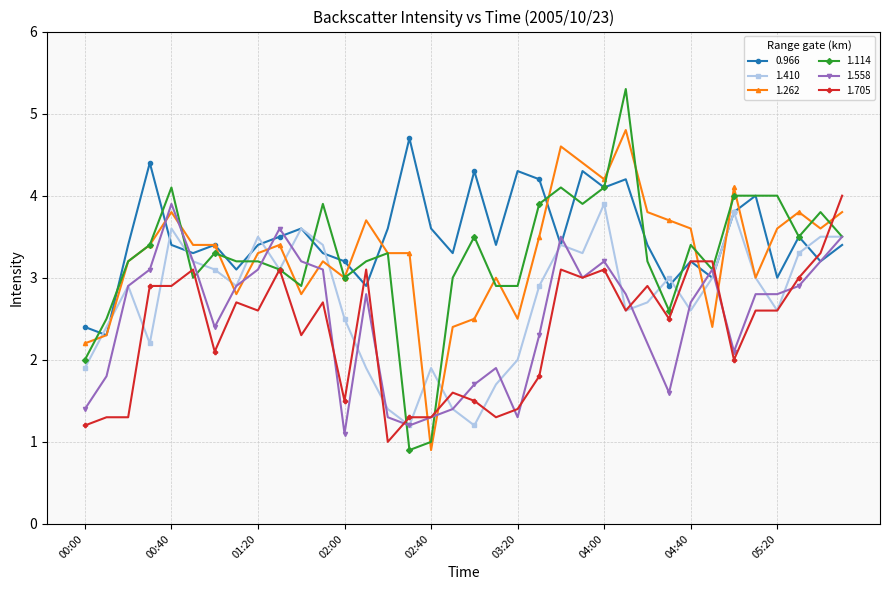

Reading left to right, transcribe all the data shown in this chart.

0.966: 2.4	2.3	3.4	4.4	3.4	3.3	3.4	3.1	3.4	3.5	3.6	3.3	3.2	2.9	3.6	4.7	3.6	3.3	4.3	3.4	4.3	4.2	3.4	4.3	4.1	4.2	3.4	2.9	3.2	3.0	3.8	4.0	3.0	3.5	3.2	3.4
1.410: 1.9	2.4	2.9	2.2	3.6	3.2	3.1	2.9	3.5	3.1	3.6	3.4	2.5	1.9	1.4	1.2	1.9	1.4	1.2	1.7	2.0	2.9	3.4	3.3	3.9	2.6	2.7	3.0	2.6	3.0	3.8	3.0	2.6	3.3	3.5	3.5
1.262: 2.2	2.3	3.2	3.4	3.8	3.4	3.4	2.8	3.3	3.4	2.8	3.2	3.0	3.7	3.3	3.3	0.9	2.4	2.5	3.0	2.5	3.5	4.6	4.4	4.2	4.8	3.8	3.7	3.6	2.4	4.1	3.0	3.6	3.8	3.6	3.8
1.114: 2.0	2.5	3.2	3.4	4.1	3.0	3.3	3.2	3.2	3.1	2.9	3.9	3.0	3.2	3.3	0.9	1.0	3.0	3.5	2.9	2.9	3.9	4.1	3.9	4.1	5.3	3.2	2.6	3.4	3.1	4.0	4.0	4.0	3.5	3.8	3.5
1.558: 1.4	1.8	2.9	3.1	3.9	3.2	2.4	2.9	3.1	3.6	3.2	3.1	1.1	2.8	1.3	1.2	1.3	1.4	1.7	1.9	1.3	2.3	3.5	3.0	3.2	2.8	2.2	1.6	2.7	3.1	2.1	2.8	2.8	2.9	3.2	3.5
1.705: 1.2	1.3	1.3	2.9	2.9	3.1	2.1	2.7	2.6	3.1	2.3	2.7	1.5	3.1	1.0	1.3	1.3	1.6	1.5	1.3	1.4	1.8	3.1	3.0	3.1	2.6	2.9	2.5	3.2	3.2	2.0	2.6	2.6	3.0	3.3	4.0